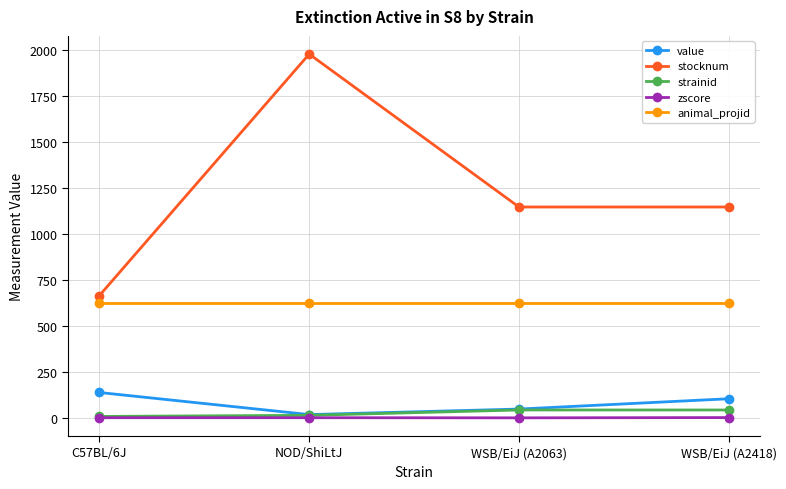

At which category is the sum across all series the highest?

NOD/ShiLtJ